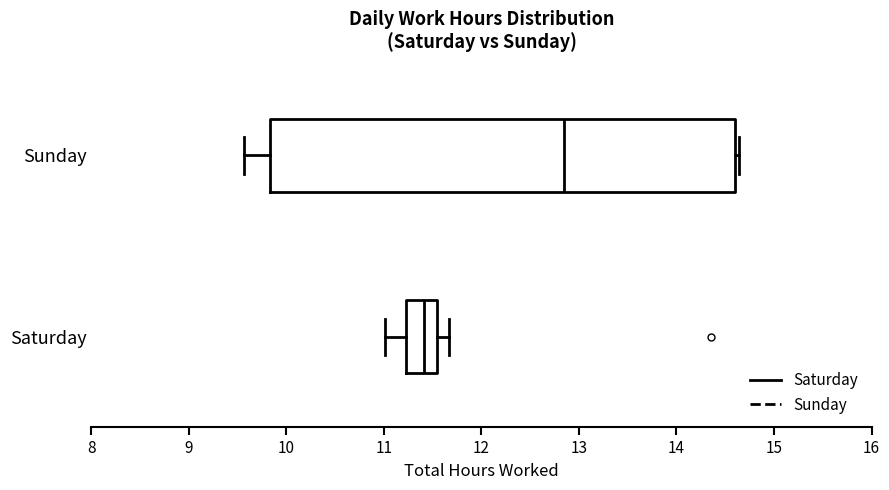

Reading bottom to top, read every box against the x-axis: the position of its median line, the range the box covers, and the ends of its whiskers. The values are not printed on the chart, so give them approximately, as read against the axis.

Saturday: median 11.4, box 11.2 to 11.5, whiskers 11.0 to 11.7
Sunday: median 12.8, box 9.8 to 14.6, whiskers 9.6 to 14.6 (just right of the box's right edge)